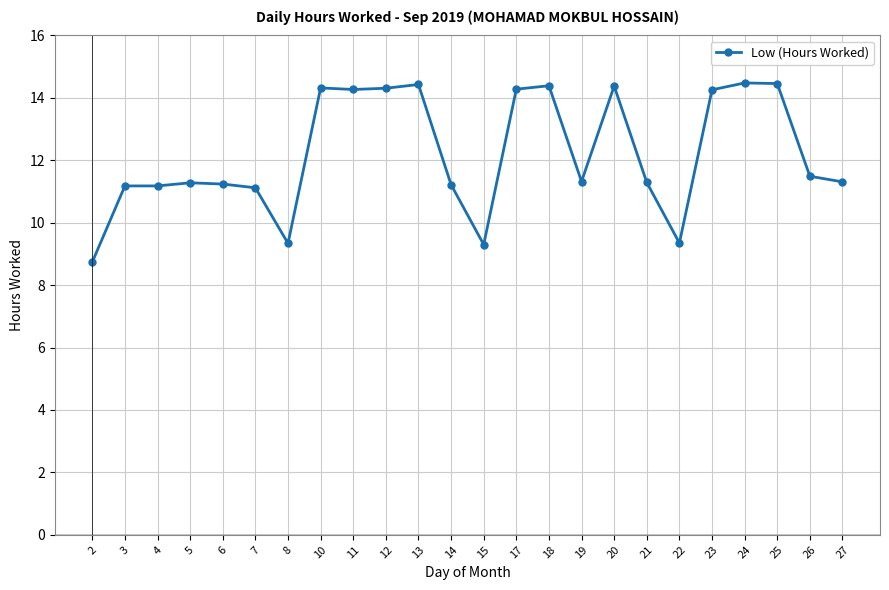

How many values exceed 11?

20